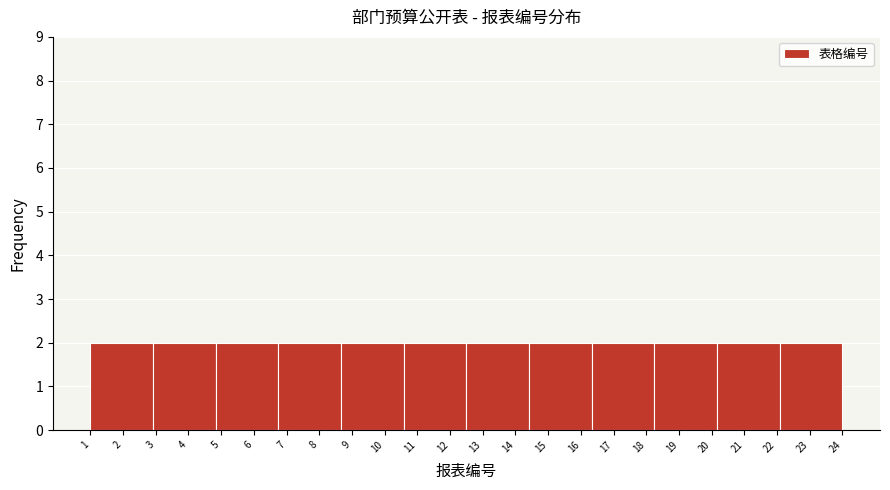

What is the height of the bar covering 6.8 to 8.7 on the x-axis? Neither the bar edges nor the heights are printed on the chart, so give them approximately, as read against the axes.

2